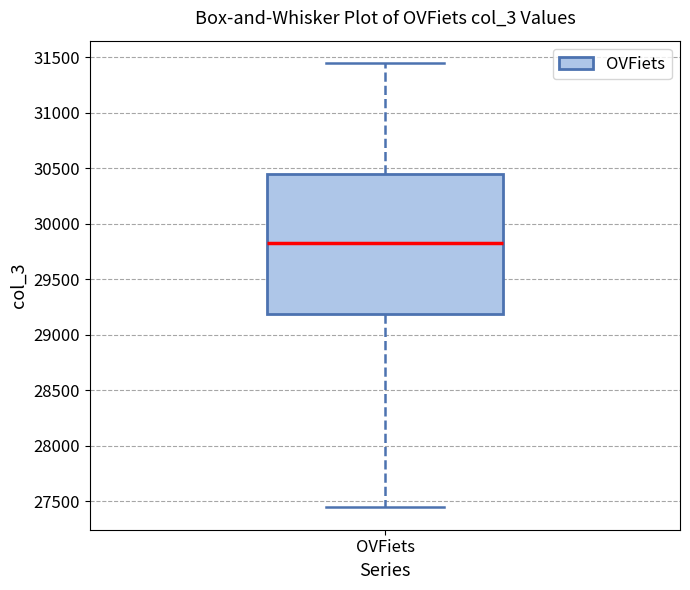

Transcribe this box plot: give where the median line is, the range the box spans, and where the two whiskers end, as read against the y-axis. The values are not printed on the chart, so give them approximately, as read against the axis.

median 29850, box 29200 to 30450, whiskers 27450 to 31450